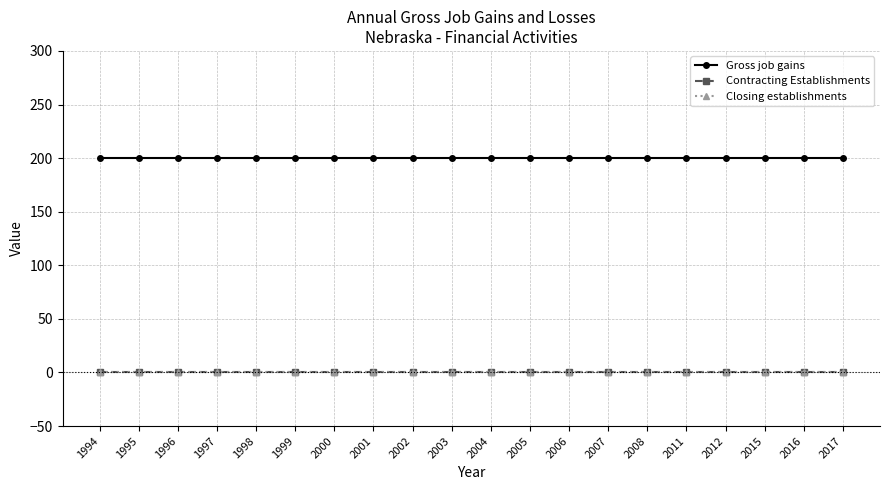

Is the value of Gross job gains at 2005 greater than the value of Contracting Establishments at 2006?

Yes